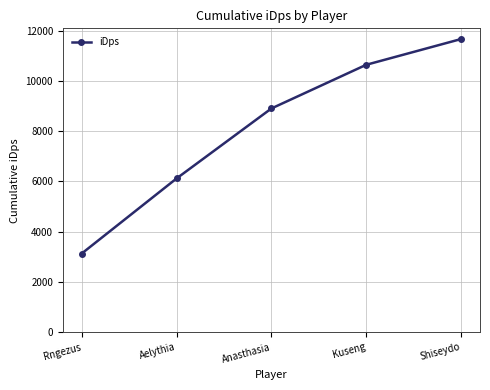

What is the difference between the maximum and second lowest values?

5545.5